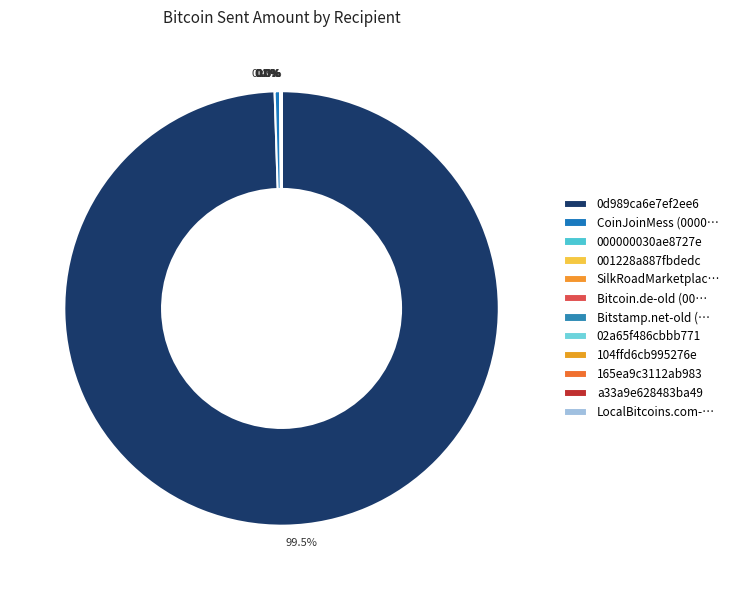

What is the smallest slice in the pie chart?

a33a9e628483ba49